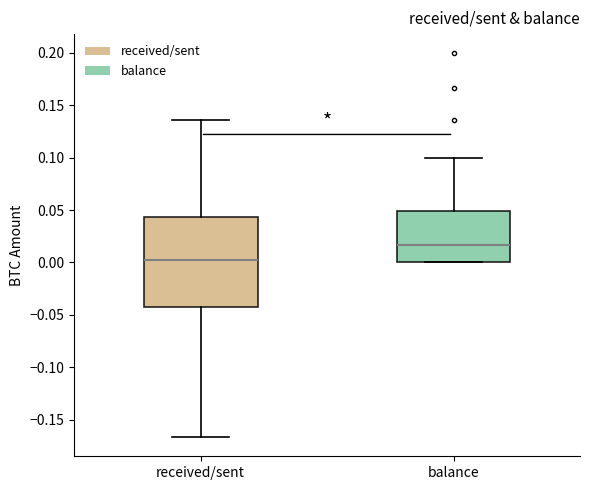

Where is the upper edge of the box for balance on the y-axis? The values are not printed on the chart, so give them approximately, as read against the axis.

0.050